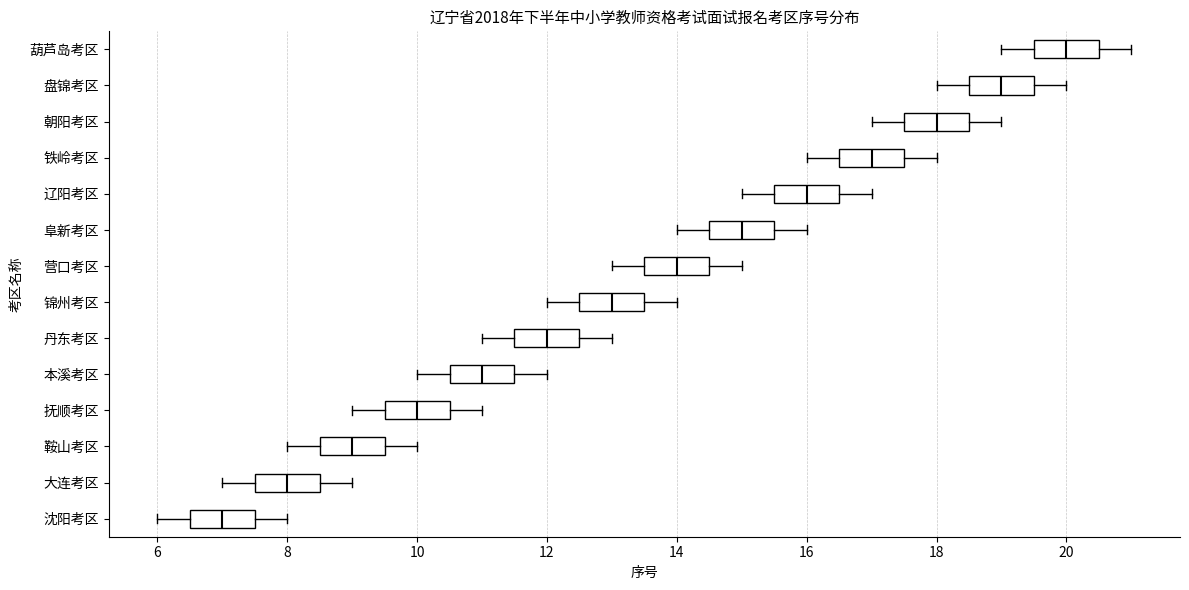

Which box's median line is the furthest to the left?

沈阳考区